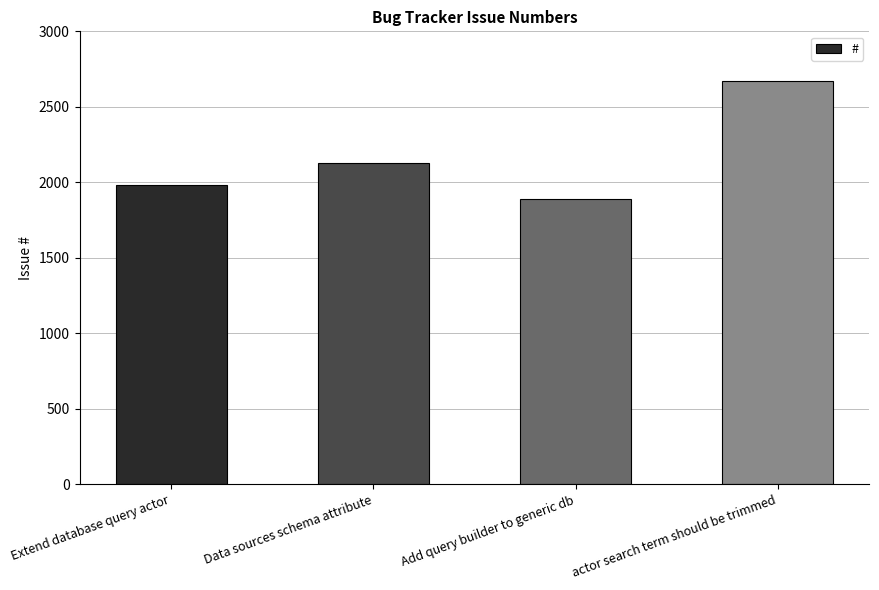

What is the label of the 3rd bar from the right?

Data sources schema attribute